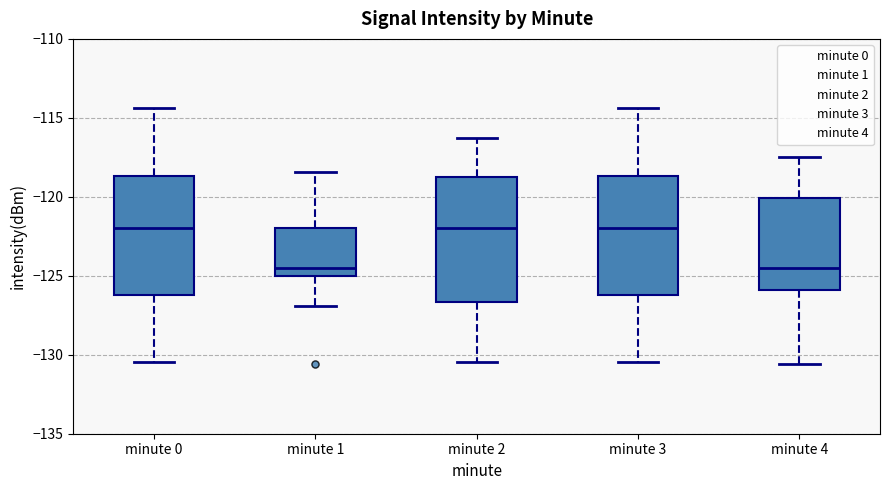

Where does the median line of the box for minute 1 sit on the y-axis? The values are not printed on the chart, so give them approximately, as read against the axis.

-124.5